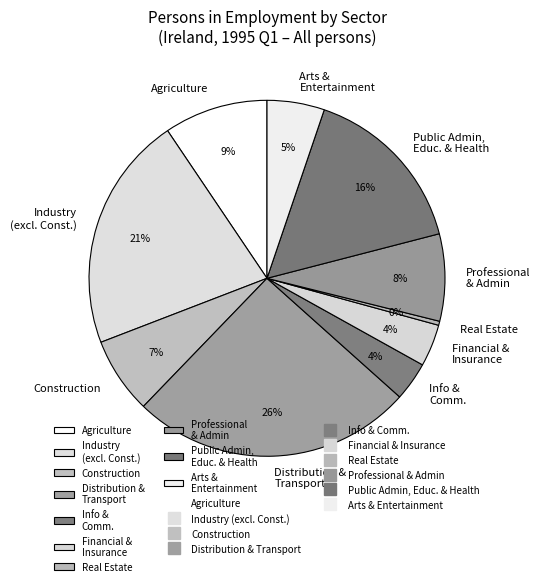

How many segments does this pie chart have?

10